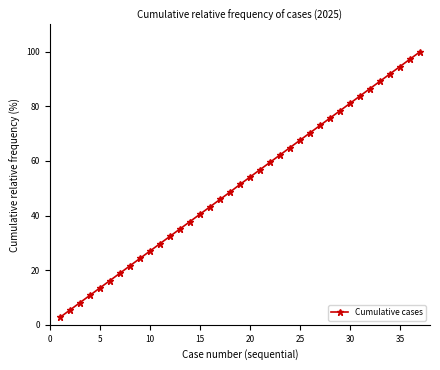

What is the value of the 27th point from the left?

73.0